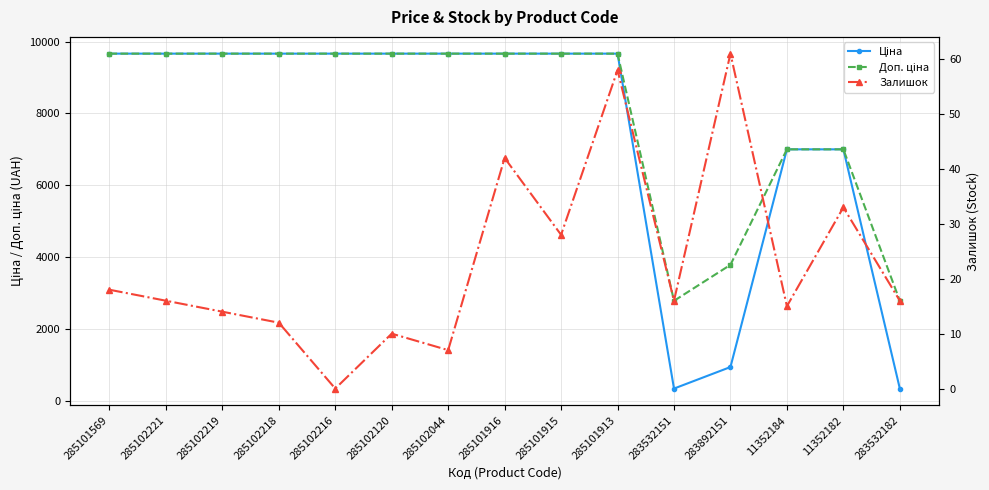

How many distinct data groups are displayed?

3